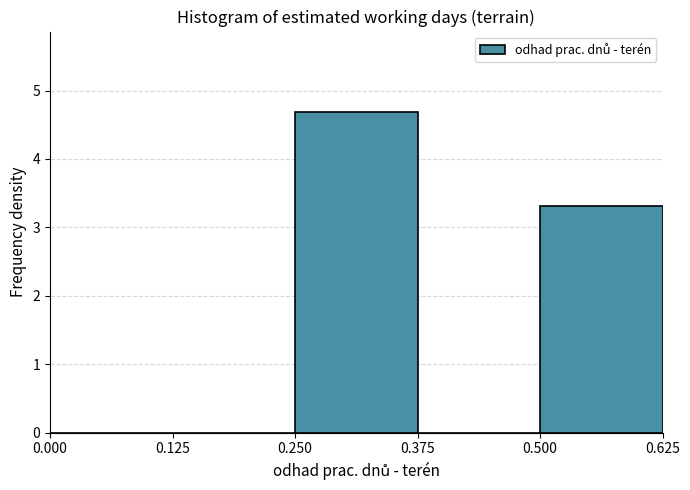

Which range on the x-axis has the tallest bar?

0.250 to 0.375